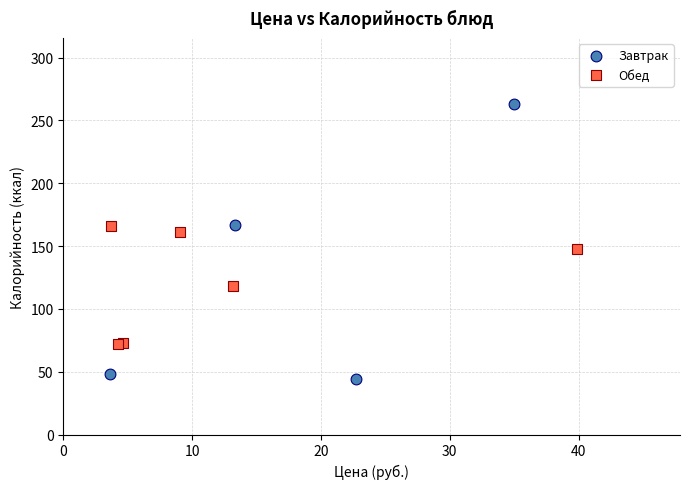

Which series reaches the maximum Y coordinate?

Завтрак